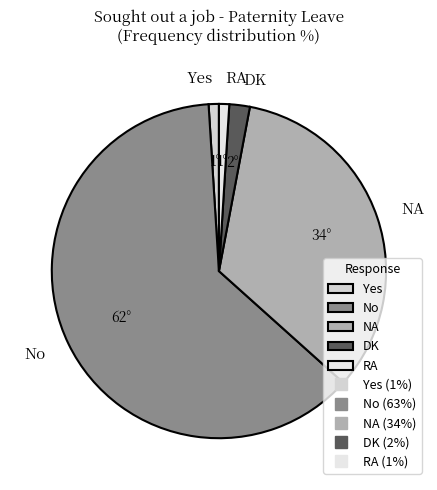

Which category accounts for the majority?

No